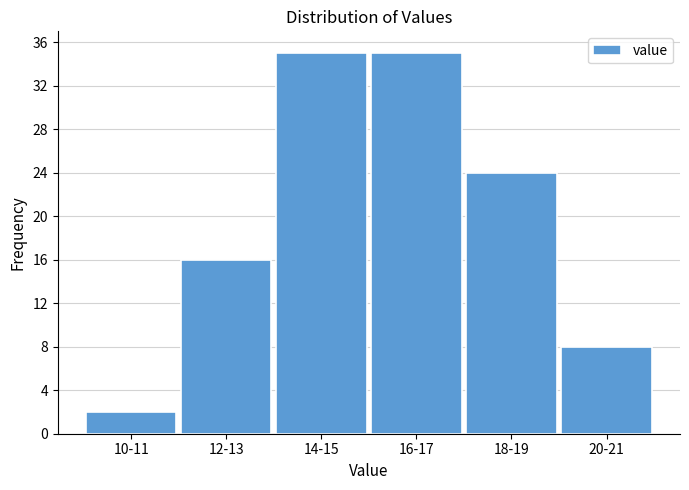

Reading right to left, extract all data points from this chart.

20-21=8	18-19=24	16-17=35	14-15=35	12-13=16	10-11=2